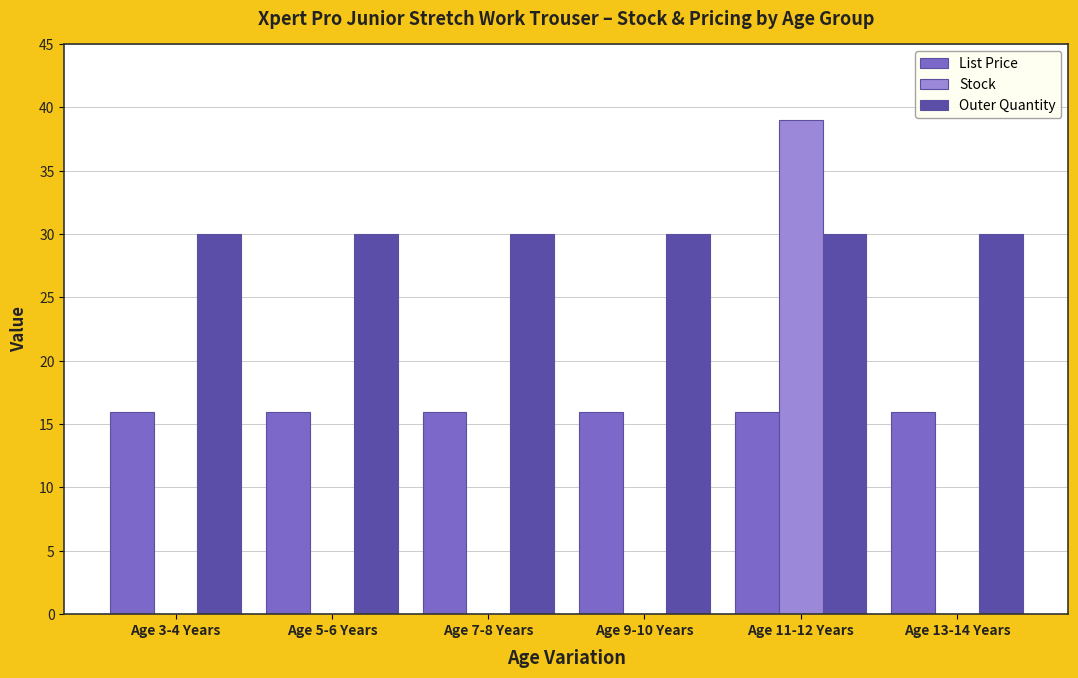

Which series changed the most between Age 9-10 Years and Age 11-12 Years?

Stock